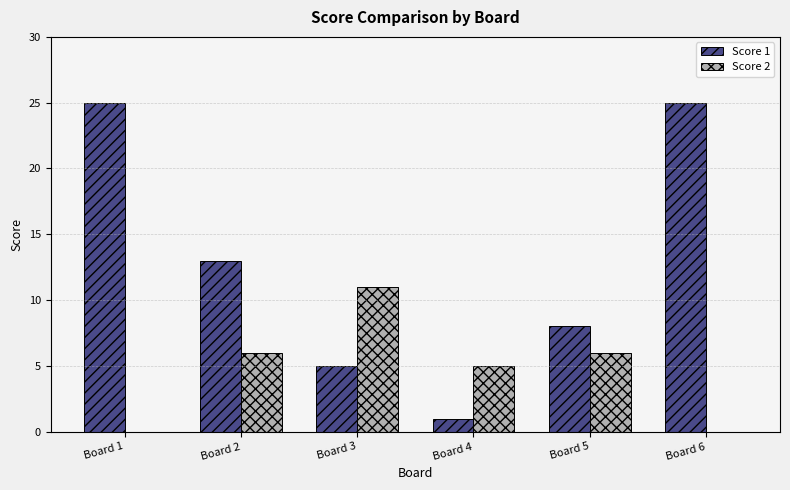

How many distinct data groups are displayed?

2